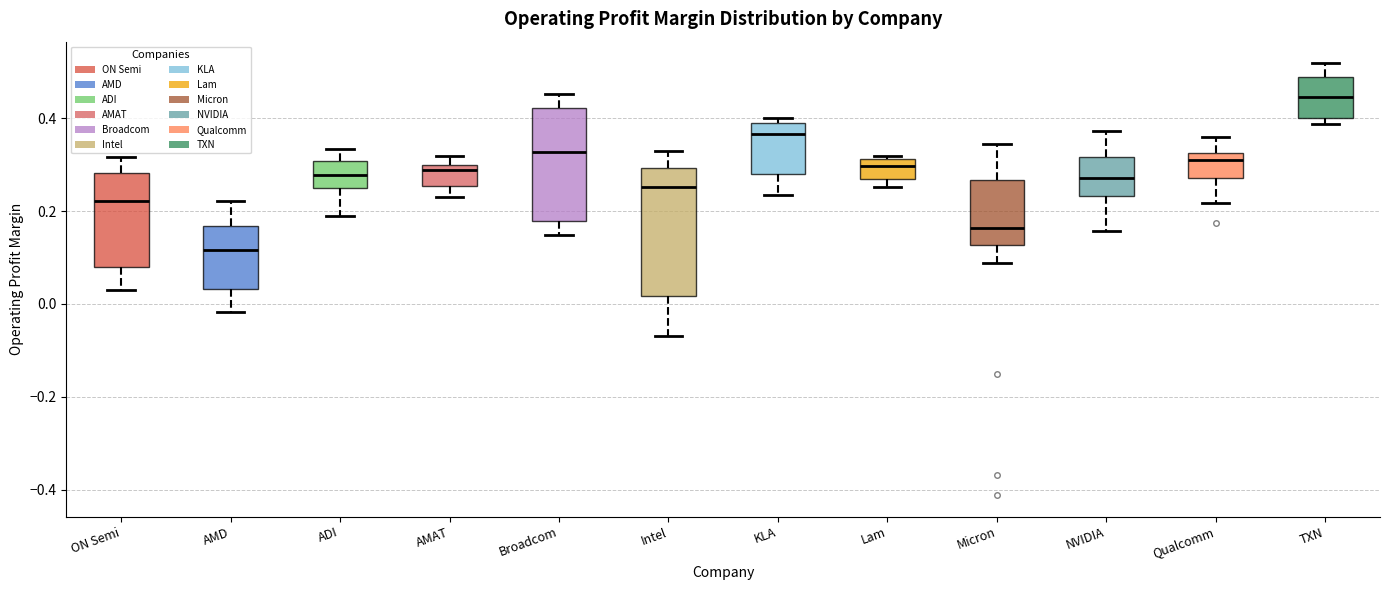

Which box has the lowest median line?

AMD